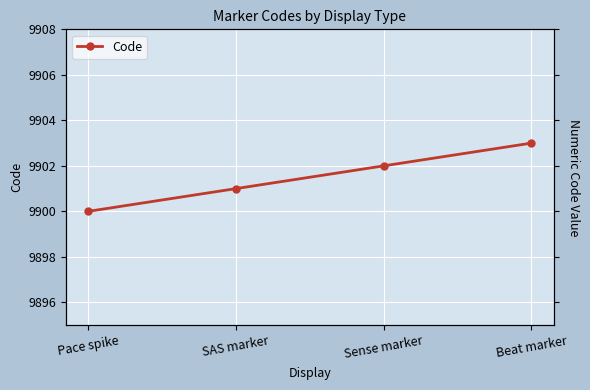

Rank the categories by value from lowest to highest.

Pace spike, SAS marker, Sense marker, Beat marker